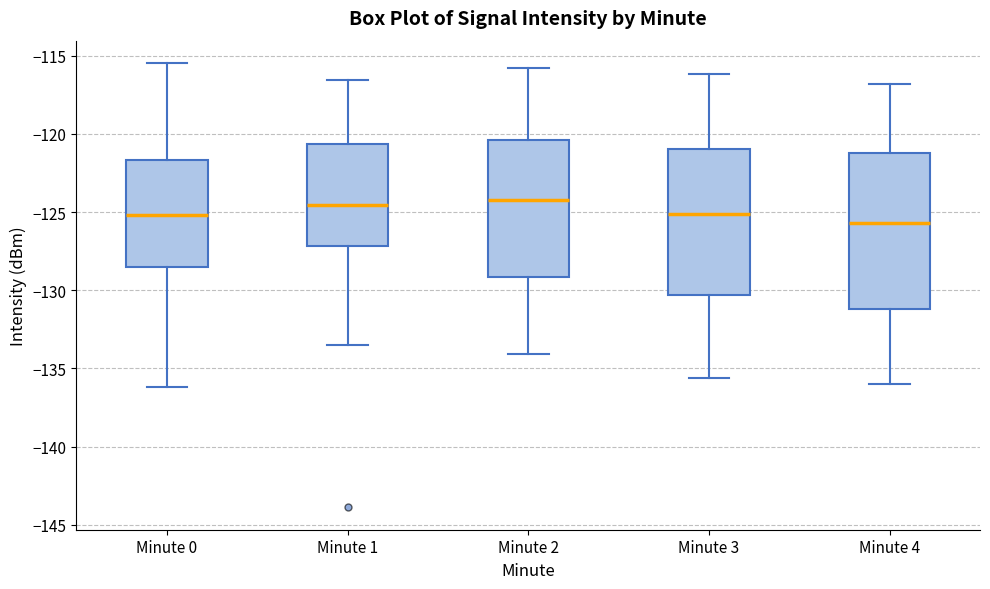

Reading left to right, transcribe this box plot: for each box, give where its median line is, the range the box spans, and where its two whiskers end, as read against the y-axis. The values are not printed on the chart, so give them approximately, as read against the axis.

Minute 0: median -125.0, box -128.5 to -121.5, whiskers -136.0 to -115.5
Minute 1: median -124.5, box -127.0 to -120.5, whiskers -133.5 to -116.5
Minute 2: median -124.0, box -129.0 to -120.5, whiskers -134.0 to -116.0
Minute 3: median -125.0, box -130.5 to -121.0, whiskers -135.5 to -116.0
Minute 4: median -125.5, box -131.0 to -121.0, whiskers -136.0 to -117.0